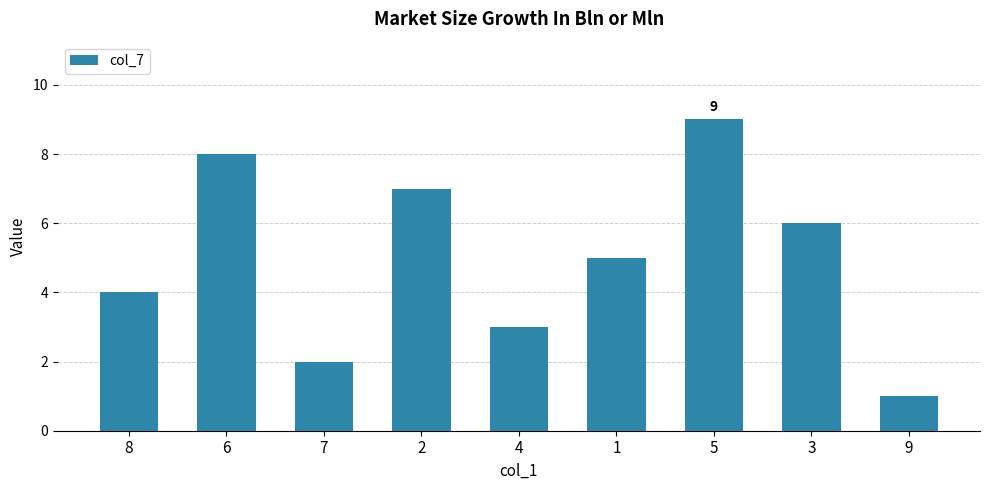

What is the value of the 3rd bar from the left?

2